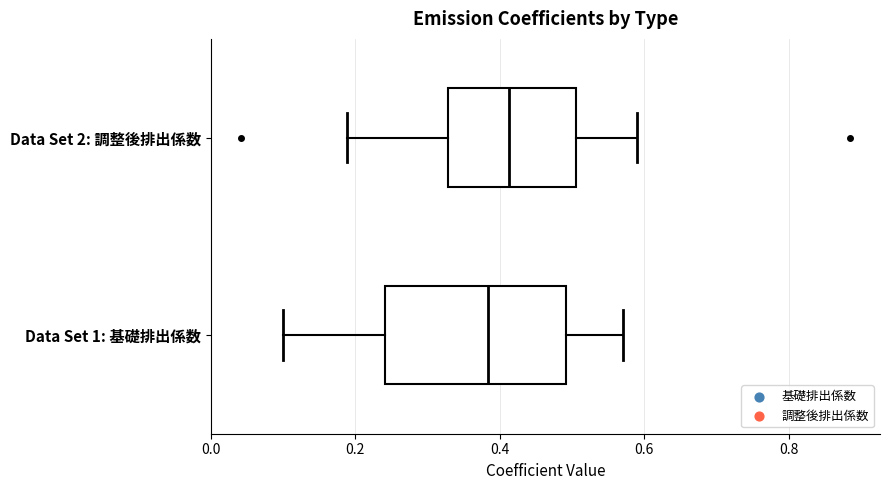

Which box's median line is the furthest to the right?

Data Set 2: 調整後排出係数